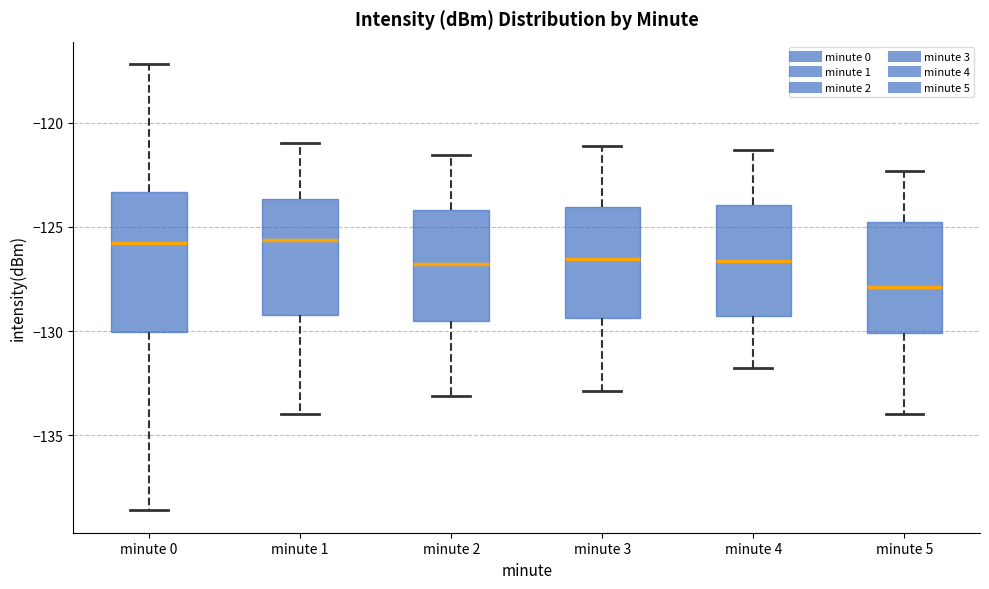

Reading left to right, read every box against the y-axis: the position of its median line, the range the box covers, and the ends of its whiskers. The values are not printed on the chart, so give them approximately, as read against the axis.

minute 0: median -126.0, box -130.0 to -123.5, whiskers -138.5 to -117.0
minute 1: median -125.5, box -129.0 to -123.5, whiskers -134.0 to -121.0
minute 2: median -127.0, box -129.5 to -124.0, whiskers -133.0 to -121.5
minute 3: median -126.5, box -129.5 to -124.0, whiskers -133.0 to -121.0
minute 4: median -126.5, box -129.5 to -124.0, whiskers -132.0 to -121.5
minute 5: median -128.0, box -130.0 to -125.0, whiskers -134.0 to -122.5